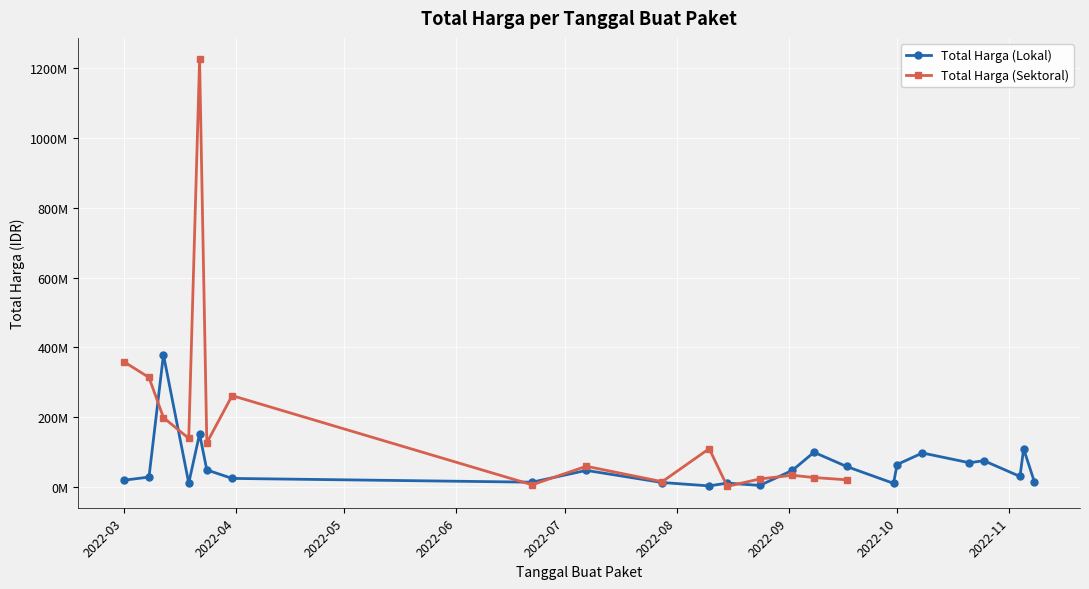

What is the lowest value of the Total Harga (Sektoral) series?

2395750.0